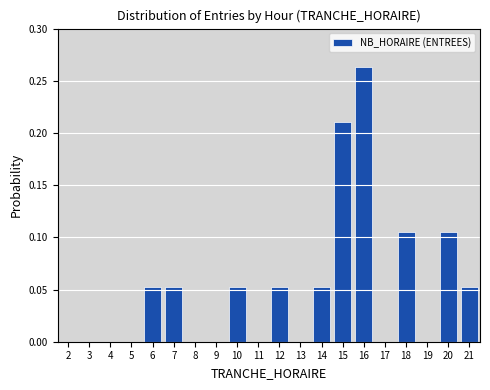

Which has a higher value, 6 or 16?

16